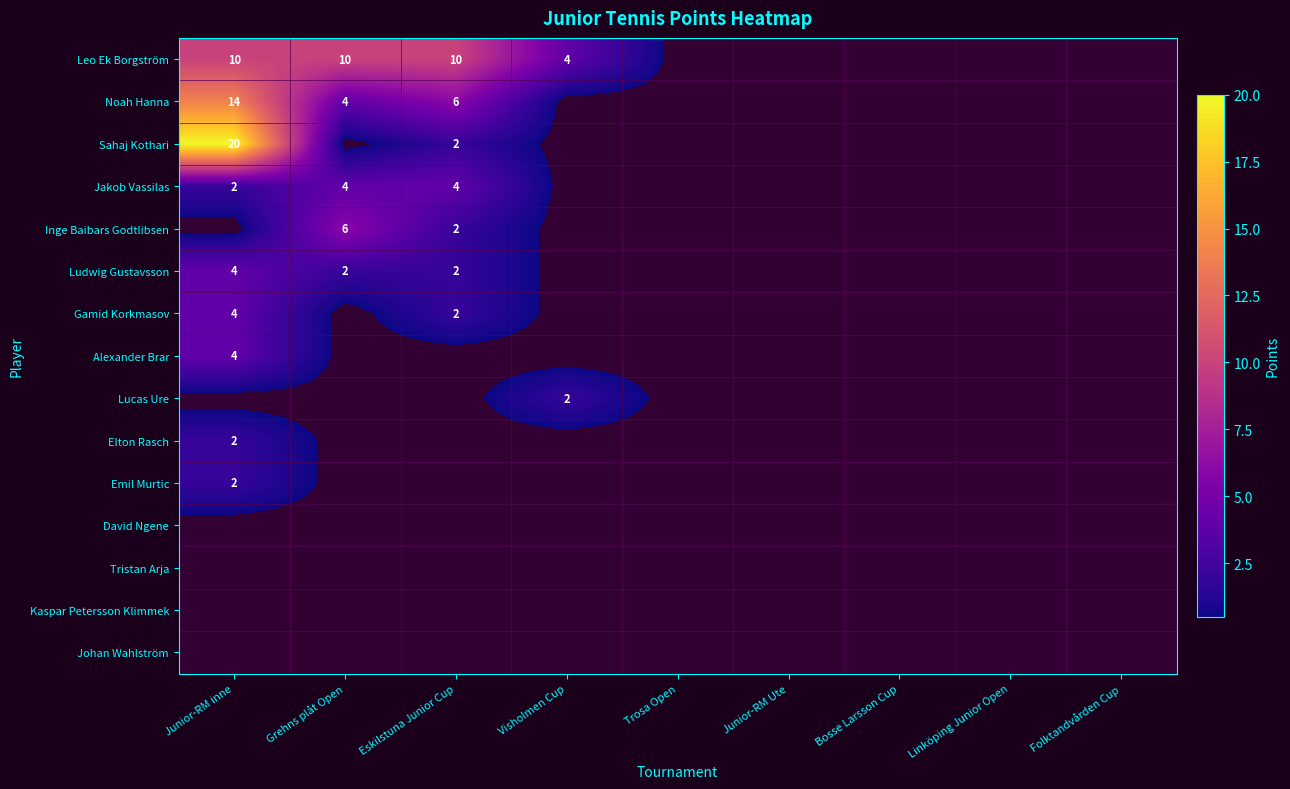

The Sahaj Kothari series shows 2 at Eskilstuna Junior Cup. True or false?

True